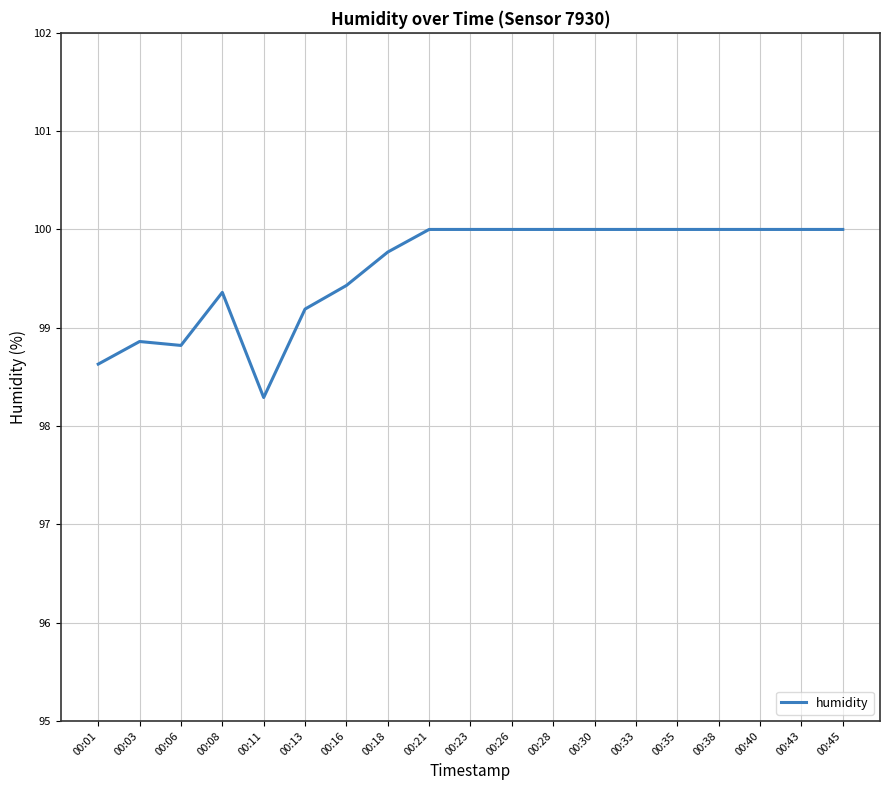

Approximately how many times larger is the value at 00:33 compared to 00:16?

1.0